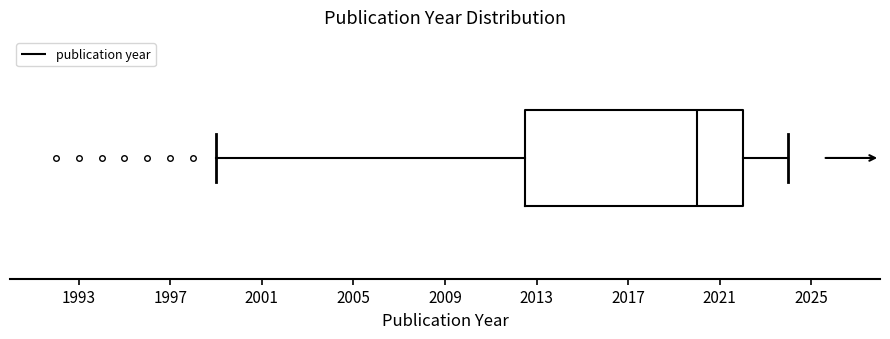

Where does the right whisker of the box end on the x-axis? The values are not printed on the chart, so give them approximately, as read against the axis.

2024.0